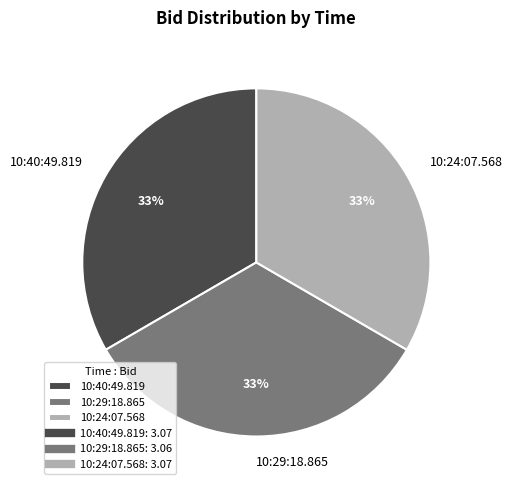

Does 10:29:18.865 represent more than half of the total?

No